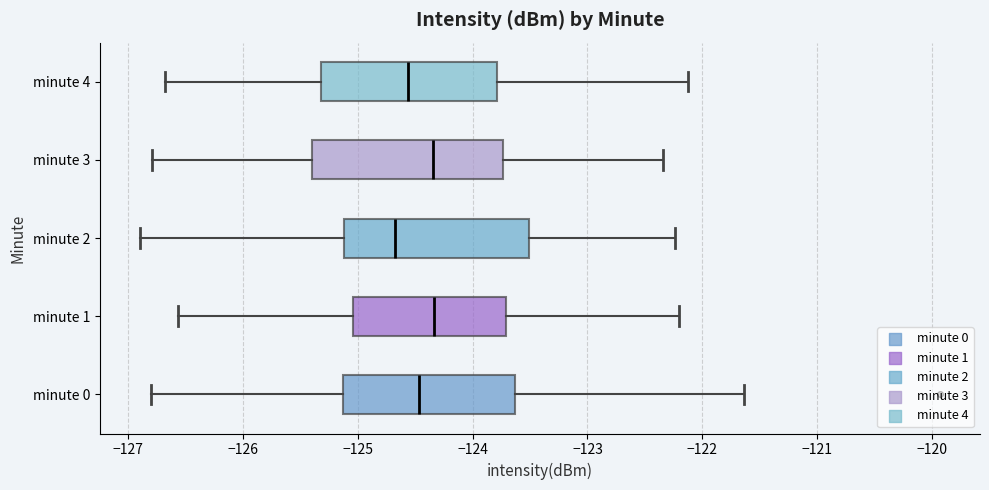

Reading bottom to top, read every box against the x-axis: the position of its median line, the range the box covers, and the ends of its whiskers. The values are not printed on the chart, so give them approximately, as read against the axis.

minute 0: median -124.5, box -125.1 to -123.6, whiskers -126.8 to -121.6
minute 1: median -124.3, box -125.0 to -123.7, whiskers -126.6 to -122.2
minute 2: median -124.7, box -125.1 to -123.5, whiskers -126.9 to -122.2
minute 3: median -124.3, box -125.4 to -123.7, whiskers -126.8 to -122.3
minute 4: median -124.6, box -125.3 to -123.8, whiskers -126.7 to -122.1